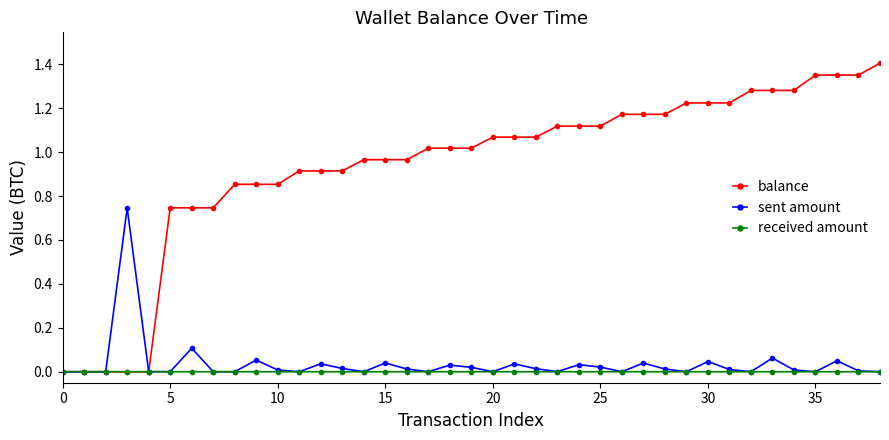

How many categories are shown in the chart?

39